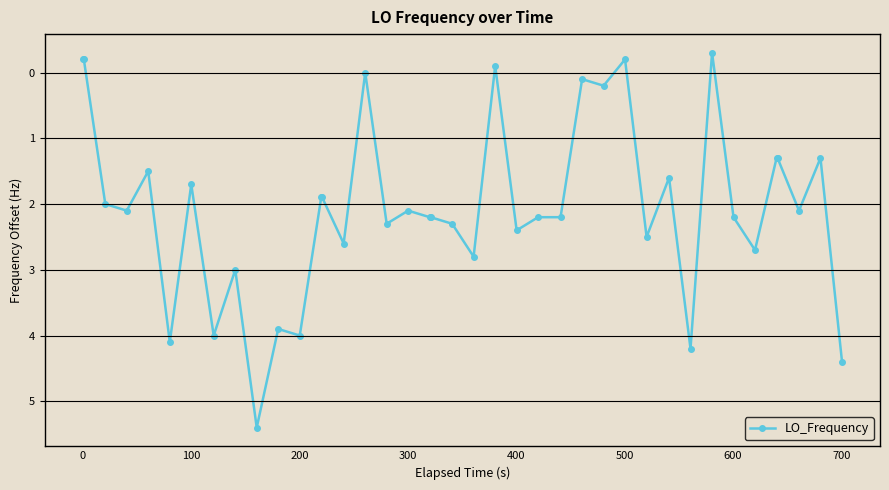

Does the chart display data point markers on the line(s)?

Yes